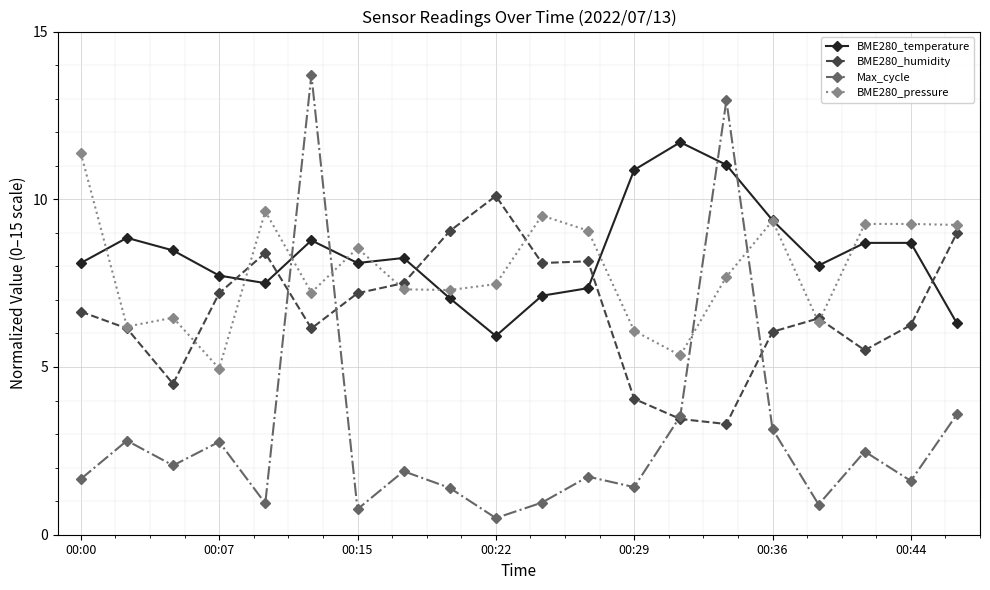

What are all the series names shown in the legend?

BME280_temperature, BME280_humidity, Max_cycle, BME280_pressure